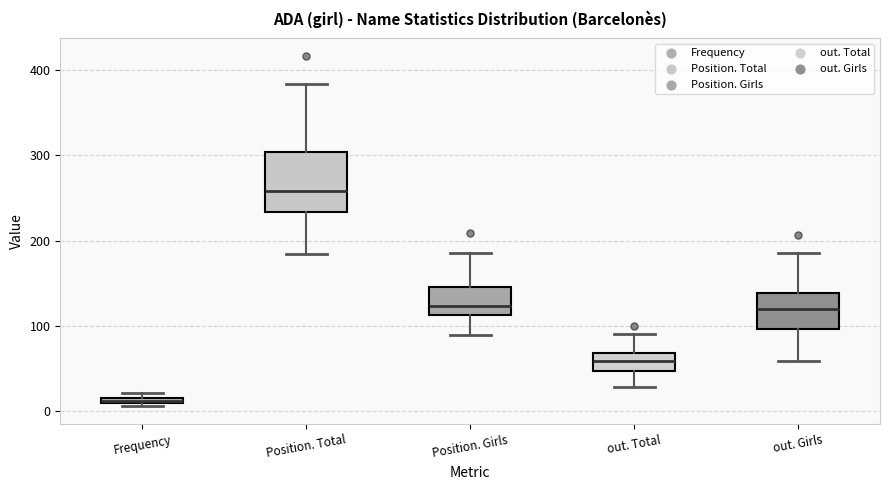

Which box is the tallest, from its lower edge to its upper edge?

Position. Total